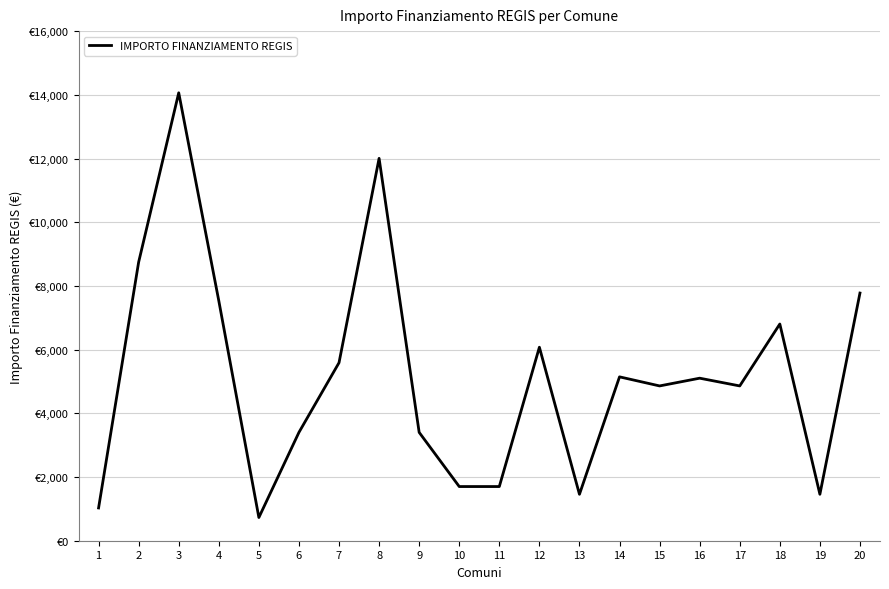

What is the difference between the values at 1 and 5?

300